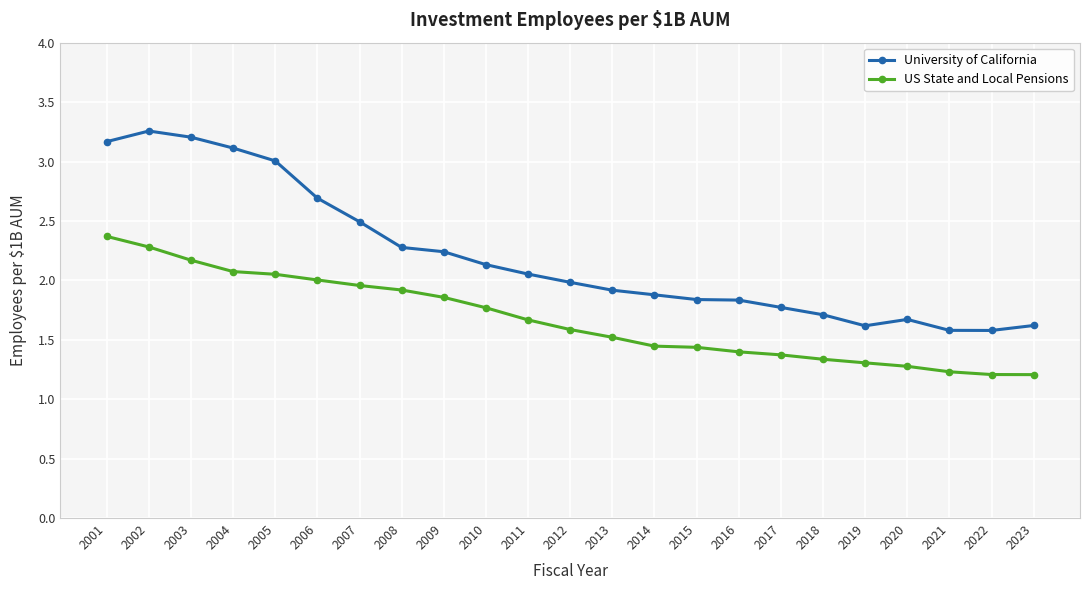

What is the difference between the highest and lowest values at 2021?

0.3